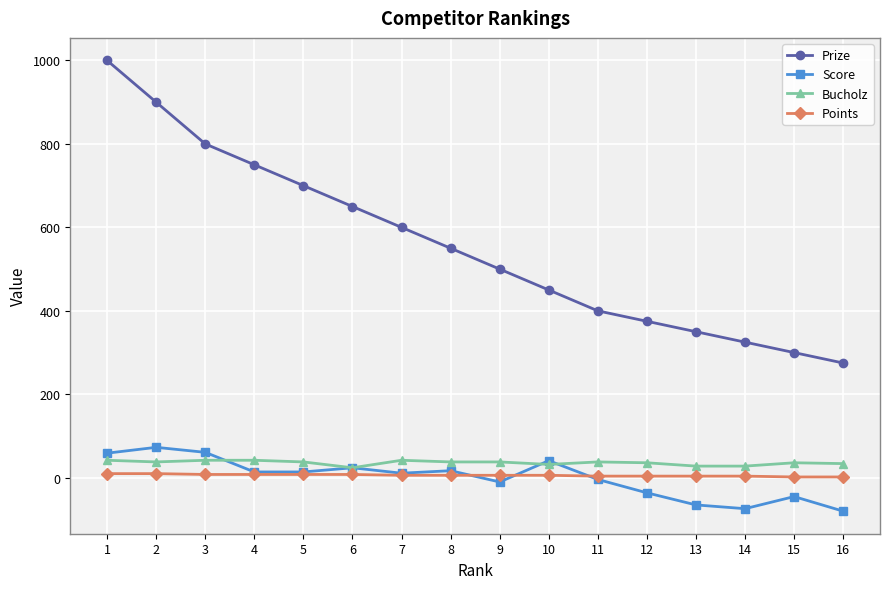

List the labels in order of Prize value, largest first.

1, 2, 3, 4, 5, 6, 7, 8, 9, 10, 11, 12, 13, 14, 15, 16